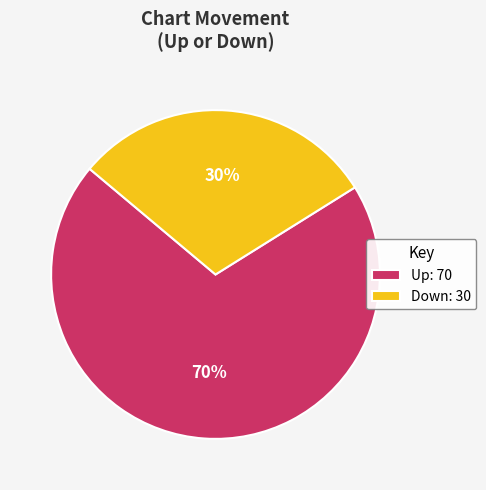

Which category has the biggest portion of the pie?

Up: 70